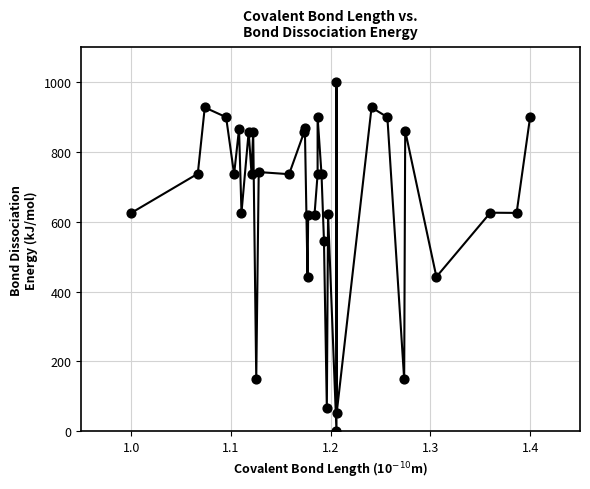

What Y value in the scatter plot is closest to 500?

546.0